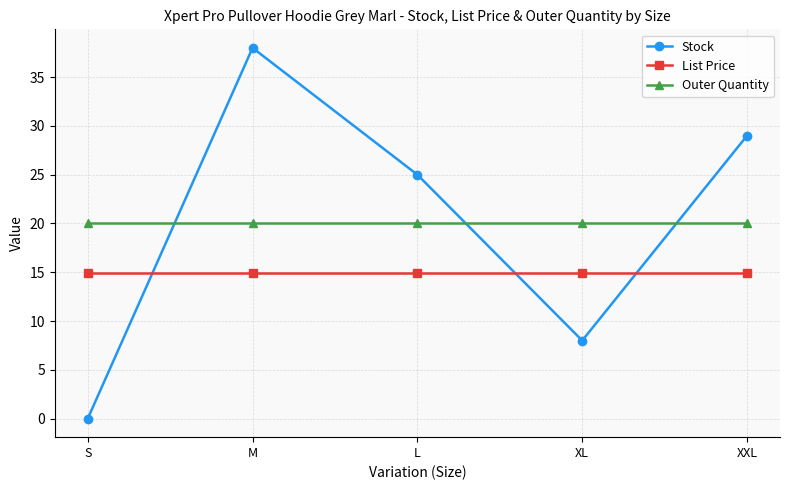

Rank the series at M from lowest to highest value.

List Price, Outer Quantity, Stock